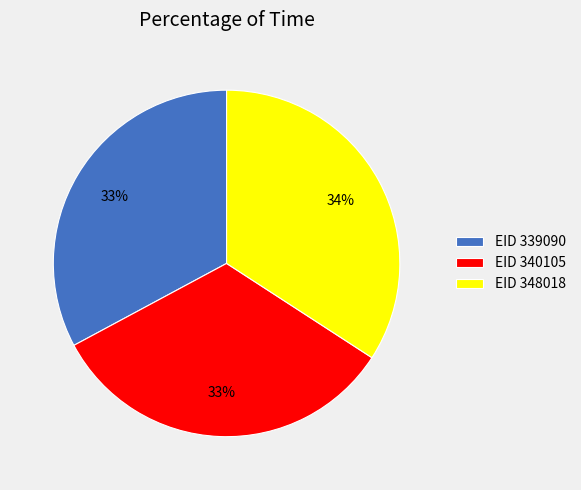

To the nearest percent, what percentage of the pie is EID 348018?

34%